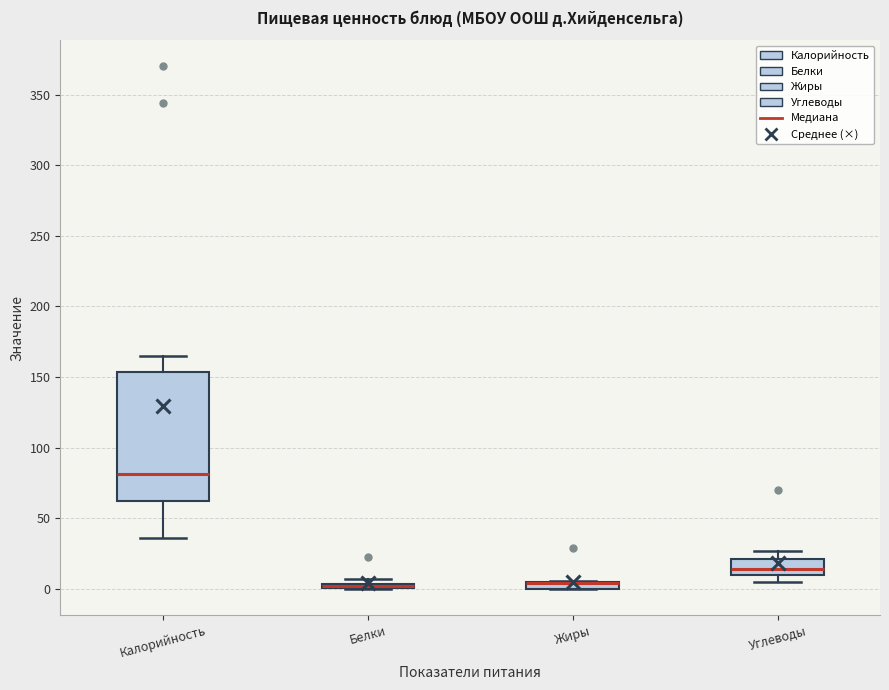

Which box is the tallest, from its lower edge to its upper edge?

Калорийность